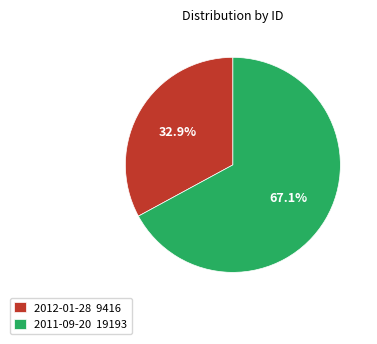

What is the smallest slice in the pie chart?

2012-01-28